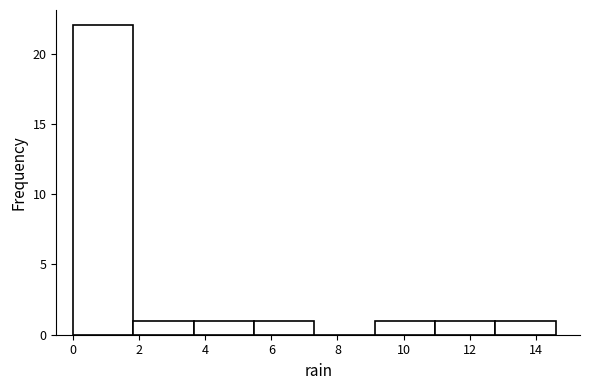

Reading left to right, transcribe this chart: for each bar, give the range it covers on the x-axis and its height. Neither the bar edges nor the heights are printed on the chart, so give them approximately, as read against the axes.

0.0 to 1.8: 22
1.8 to 3.6: 1
3.6 to 5.4: 1
5.4 to 7.4: 1
7.4 to 9.2: 0
9.2 to 11.0: 1
11.0 to 12.8: 1
12.8 to 14.6: 1